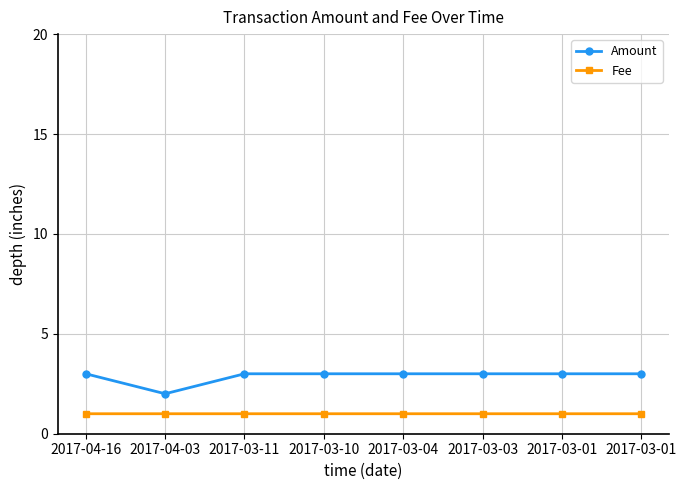

The value of Amount at 2017-03-01 is 3.0. True or false?

True